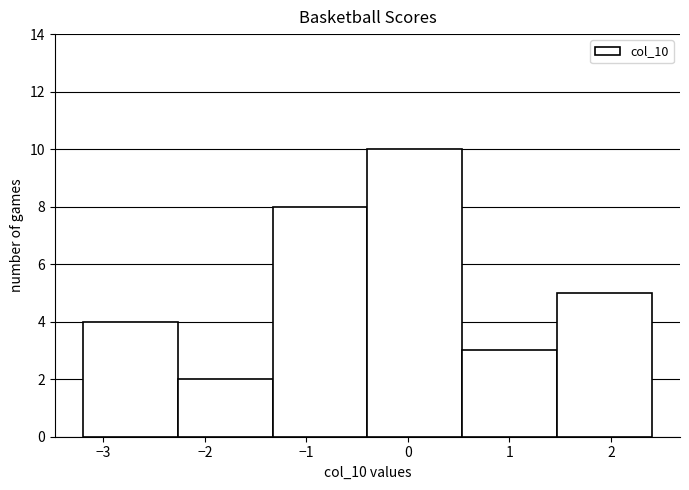

Reading left to right, list every bar in this chart as the range it spans on the x-axis followed by its height. Neither the bar edges nor the heights are printed on the chart, so give them approximately, as read against the axes.

-3.2 to -2.3: 4
-2.3 to -1.3: 2
-1.3 to -0.4: 8
-0.4 to 0.5: 10
0.5 to 1.5: 3
1.5 to 2.4: 5